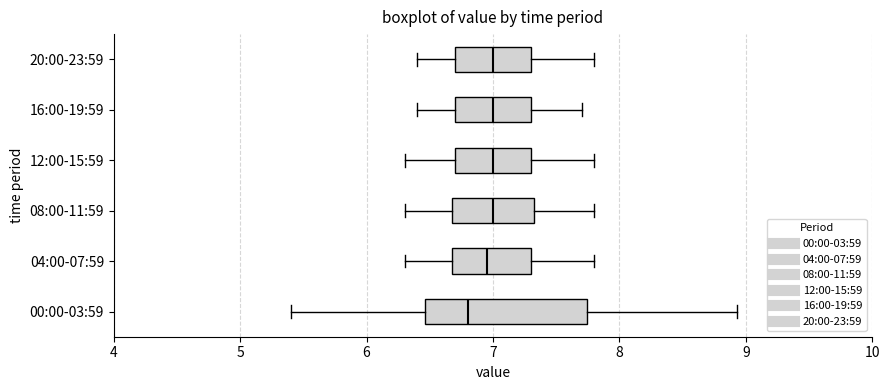

Reading bottom to top, transcribe this box plot: for each box, give where its median line is, the range the box spans, and where its two whiskers end, as read against the x-axis. The values are not printed on the chart, so give them approximately, as read against the axis.

00:00-03:59: median 6.8, box 6.5 to 7.7, whiskers 5.4 to 8.9
04:00-07:59: median 7.0, box 6.7 to 7.3, whiskers 6.3 to 7.8
08:00-11:59: median 7.0, box 6.7 to 7.3, whiskers 6.3 to 7.8
12:00-15:59: median 7.0, box 6.7 to 7.3, whiskers 6.3 to 7.8
16:00-19:59: median 7.0, box 6.7 to 7.3, whiskers 6.4 to 7.7
20:00-23:59: median 7.0, box 6.7 to 7.3, whiskers 6.4 to 7.8